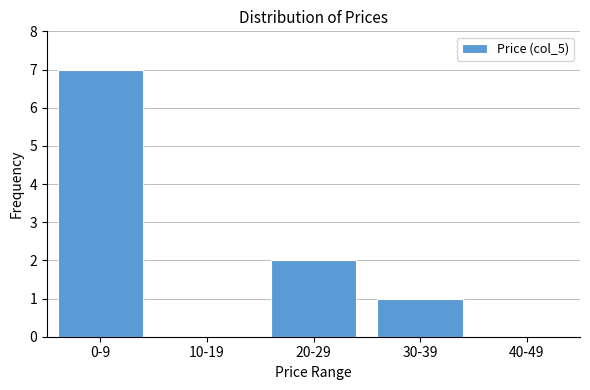

Reading right to left, list all the values displayed in this chart.

40-49=0	30-39=1	20-29=2	10-19=0	0-9=7